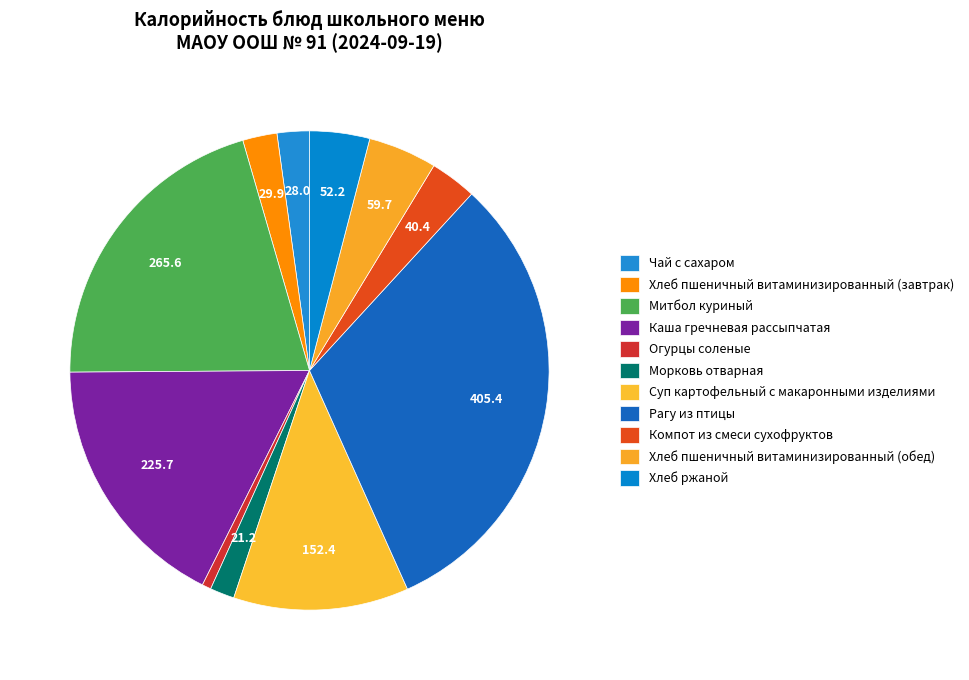

How many slices are in this pie chart?

11